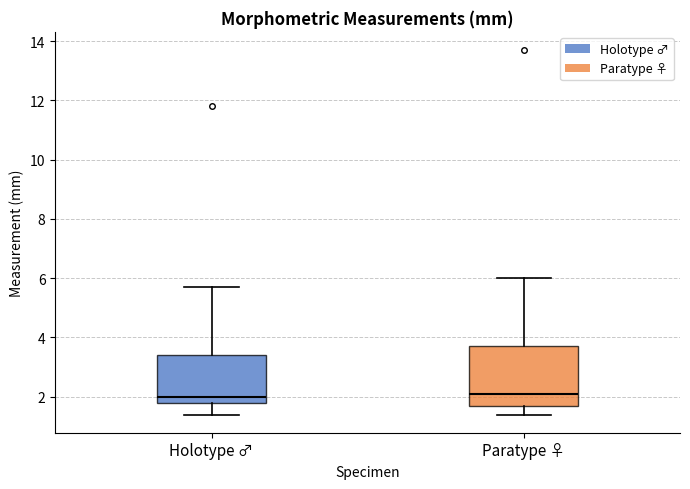

Comparing the boxes themselves (not the whiskers), which one is the tallest?

Paratype ♀